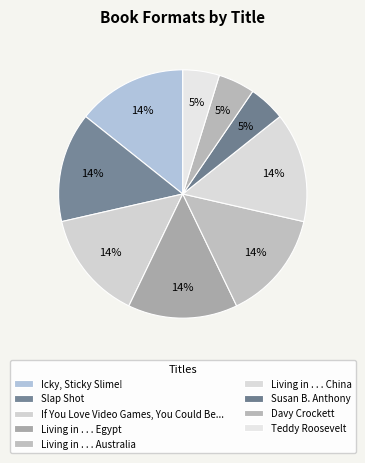

How many segments does this pie chart have?

9